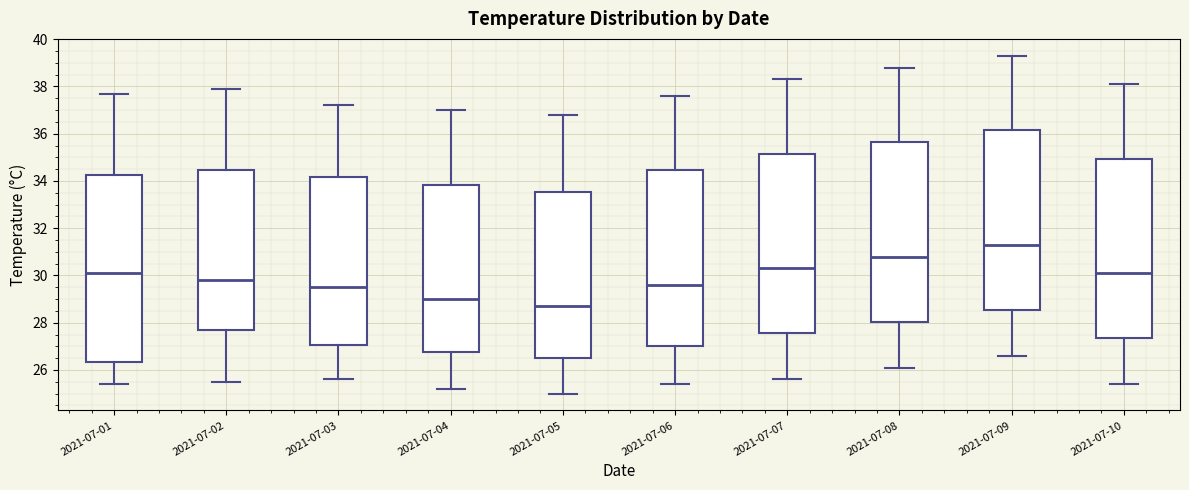

Which box's median line is the highest?

2021-07-09